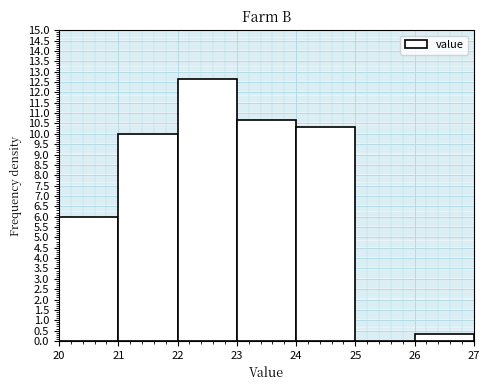

Over which range of the x-axis is the bar tallest?

22 to 23